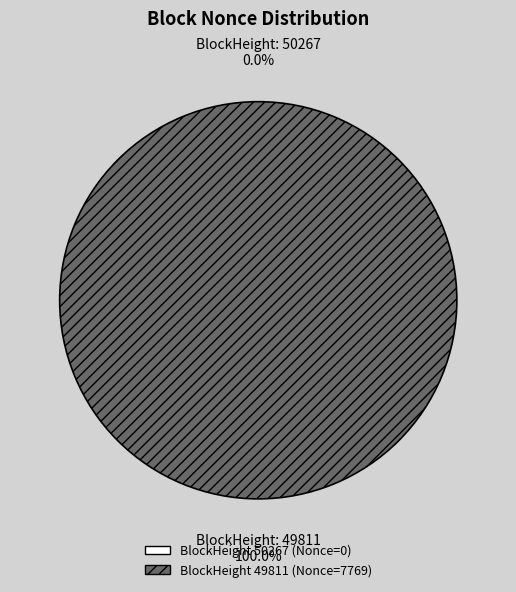

To the nearest percent, what is the average slice percentage?

50%